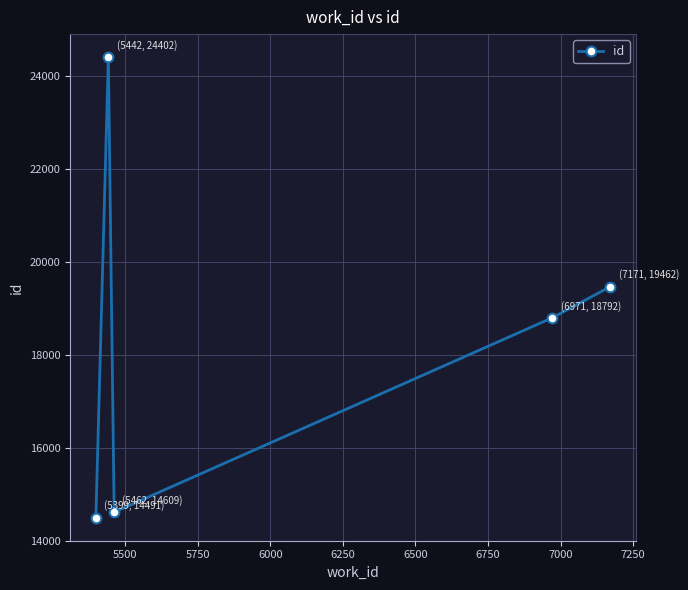

What is the value of the 5th point from the left?

19462